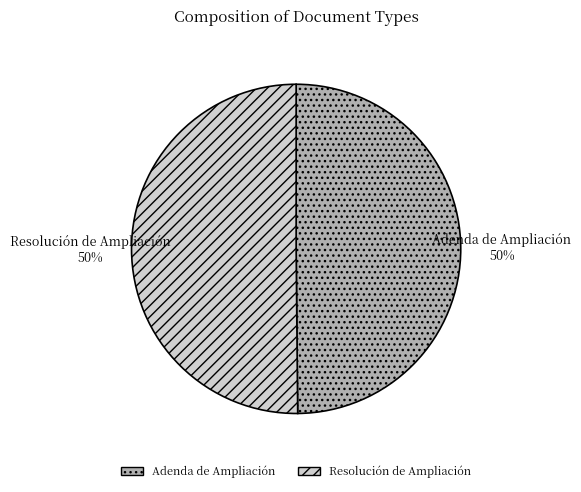

What is the ratio of the value at Adenda de Ampliación to the value at Resolución de Ampliación?

1.0